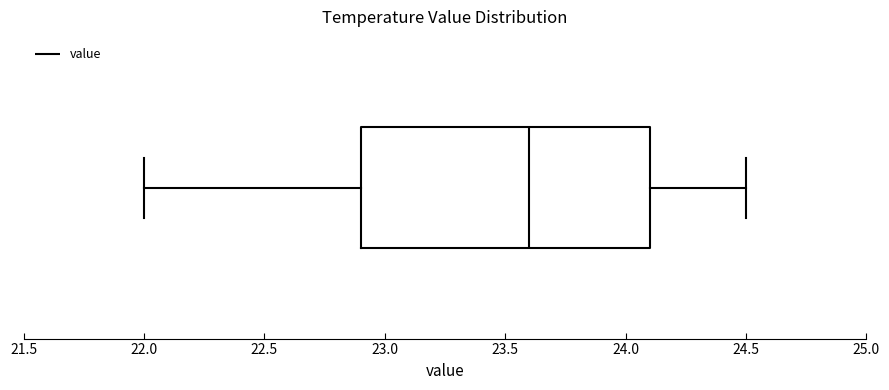

Transcribe this box plot: give where the median line is, the range the box spans, and where the two whiskers end, as read against the x-axis. The values are not printed on the chart, so give them approximately, as read against the axis.

median 23.6, box 22.9 to 24.1, whiskers 22.0 to 24.5